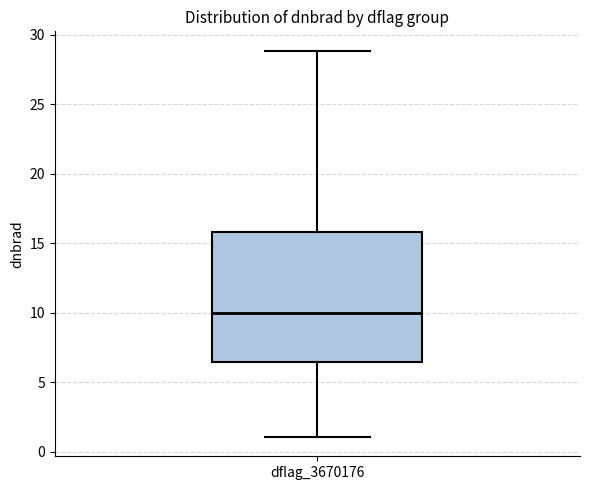

Read this box plot against the y-axis: the position of the median line, the range covered by the box, and the ends of both whiskers. The values are not printed on the chart, so give them approximately, as read against the axis.

median 10.0, box 6.5 to 16.0, whiskers 1.0 to 29.0